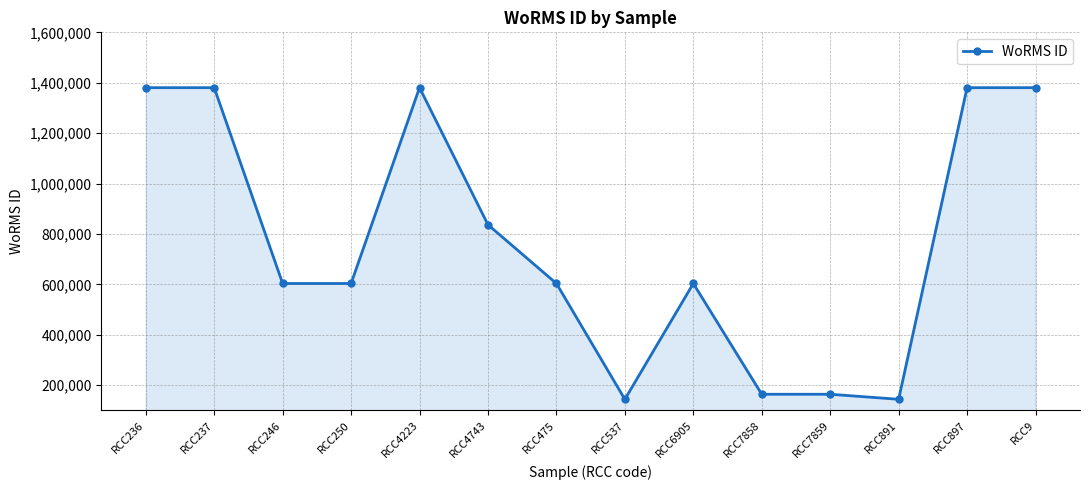

Reading left to right, list all the values displayed in this chart.

RCC236=1380402	RCC237=1380402	RCC246=603429	RCC250=603429	RCC4223=1380402	RCC4743=836567	RCC475=603429	RCC537=143947	RCC6905=603429	RCC7858=163968	RCC7859=163968	RCC891=143947	RCC897=1380402	RCC9=1380402